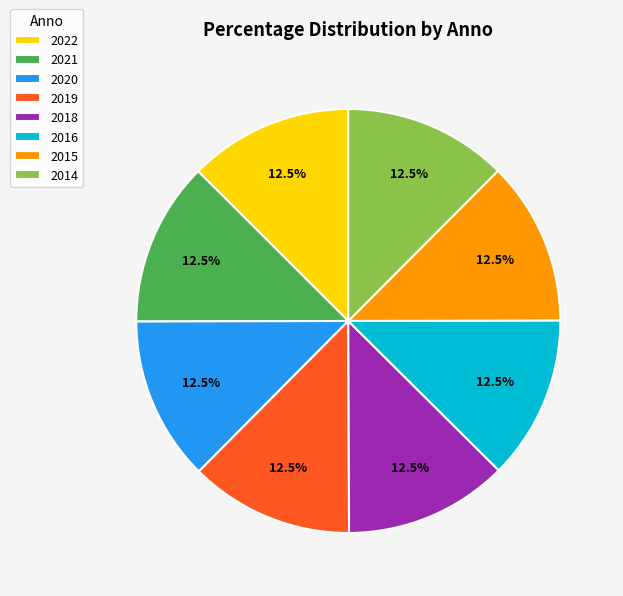

Do 2021 and 2020 together represent more than half of the pie?

No